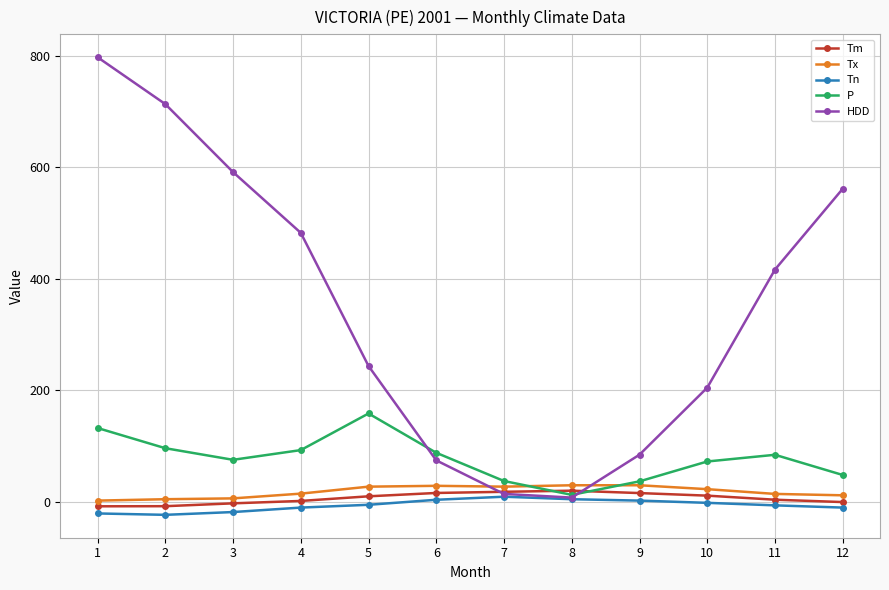

Which series has the widest spread of values?

HDD